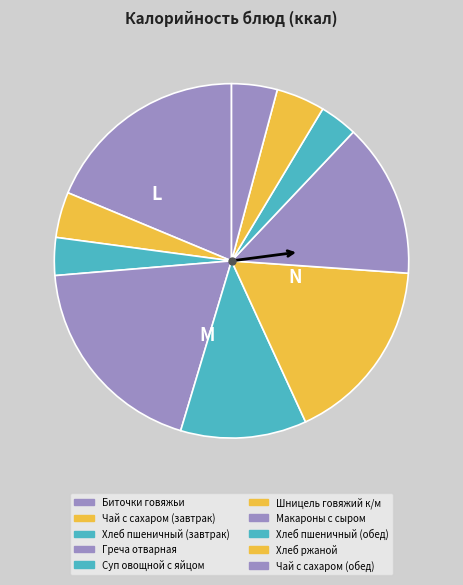

Is the sum of Греча отварная and Хлеб пшеничный (завтрак) greater than half?

No